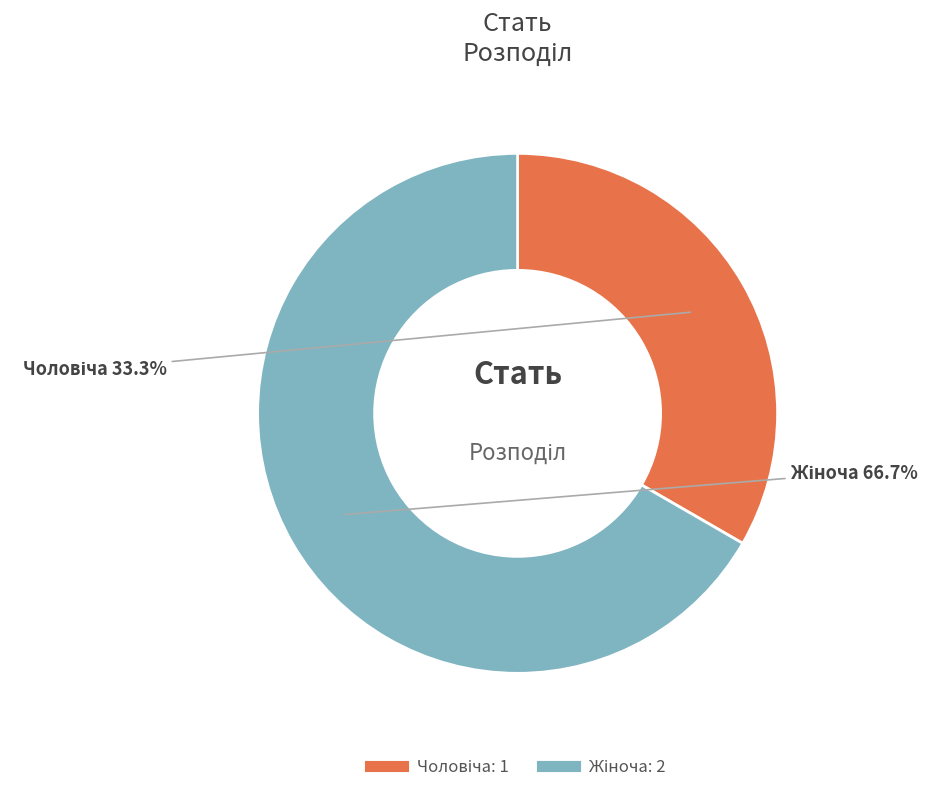

Is there a majority slice in this chart?

Yes